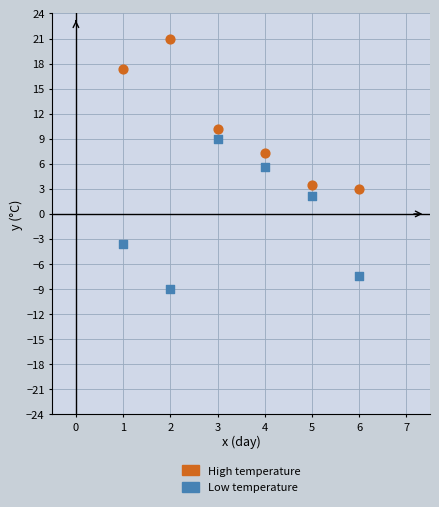

Which series reaches the maximum Y coordinate?

High temperature